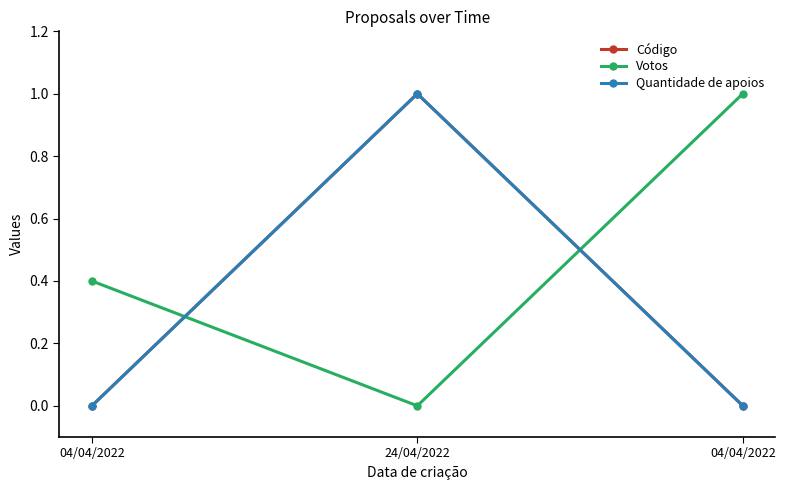

How many categories are shown in the chart?

3